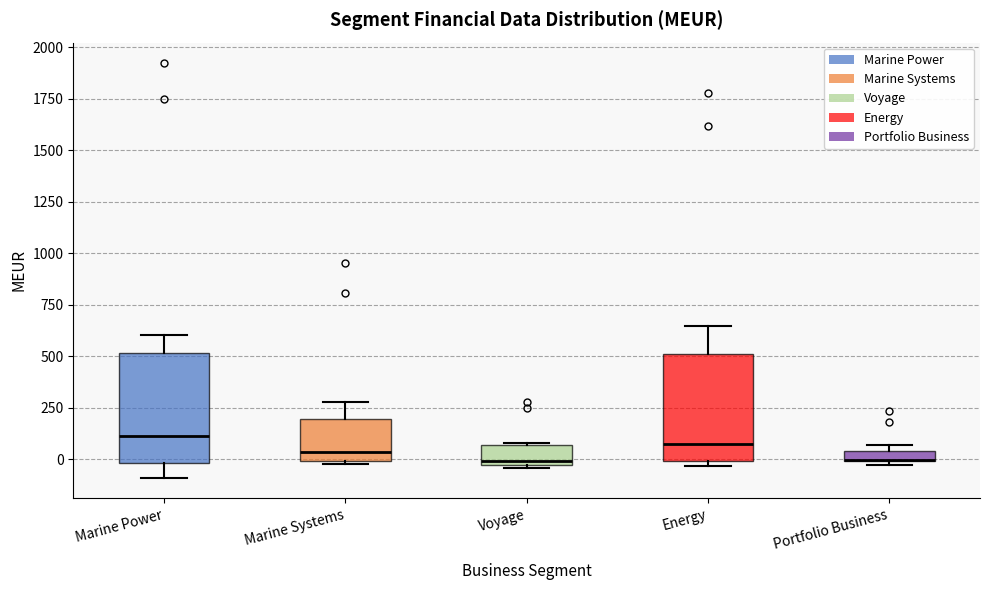

Where is the upper edge of the box for Voyage on the y-axis? The values are not printed on the chart, so give them approximately, as read against the axis.

50